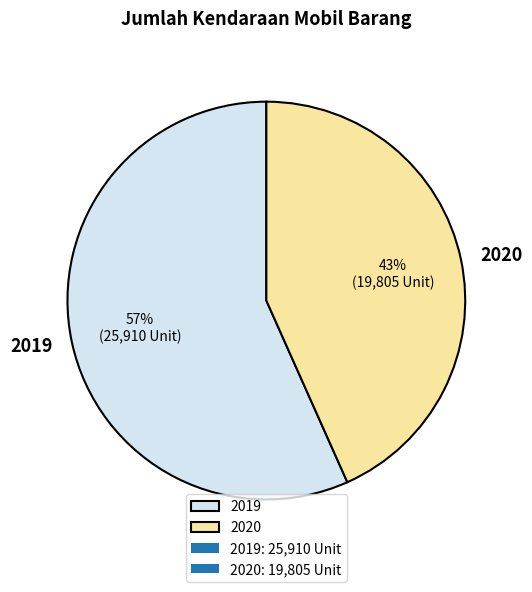

The 2020 slice represents 34% of the pie. True or false?

False